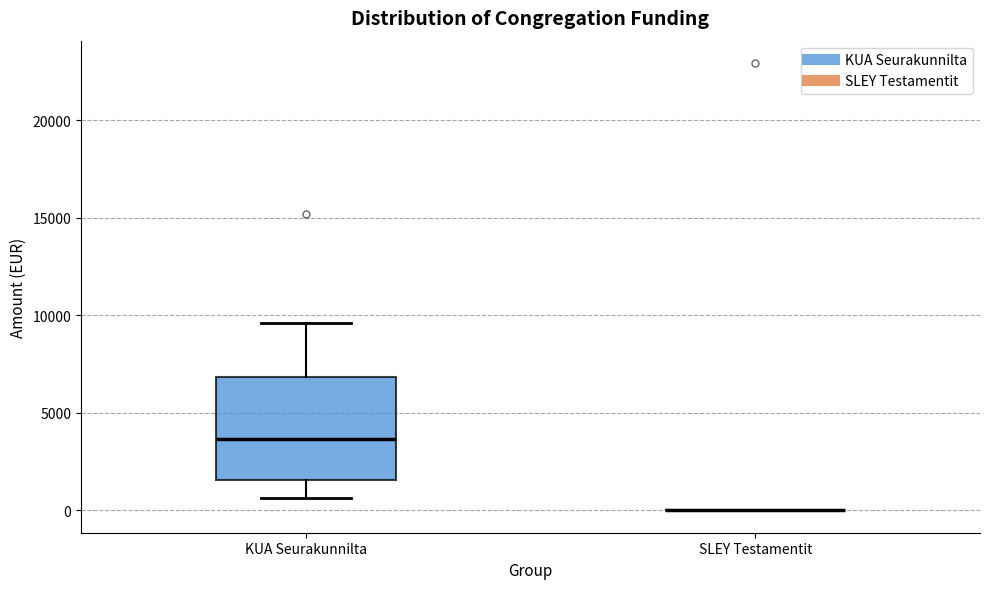

Reading left to right, transcribe this box plot: for each box, give where its median line is, the range the box spans, and where its two whiskers end, as read against the y-axis. The values are not printed on the chart, so give them approximately, as read against the axis.

KUA Seurakunnilta: median 3500, box 1500 to 7000, whiskers 500 to 9500
SLEY Testamentit: box collapsed to a line at 0, whiskers 0 to 0